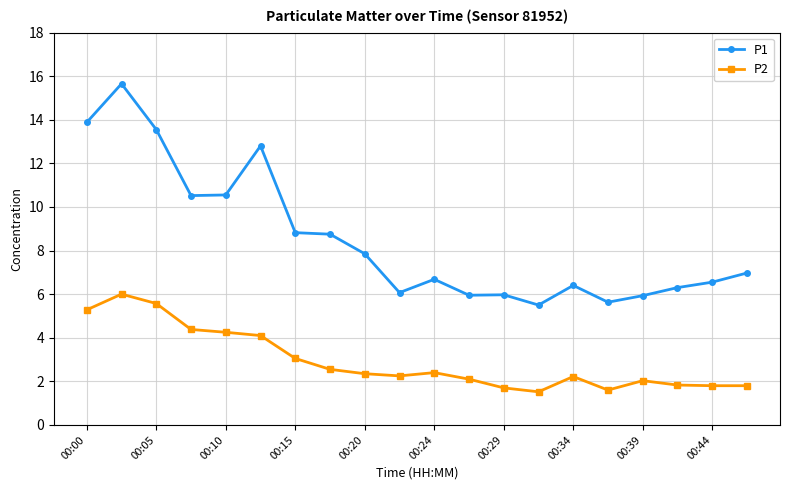

What is the difference between the maximum and minimum values in the P2 series?

4.5